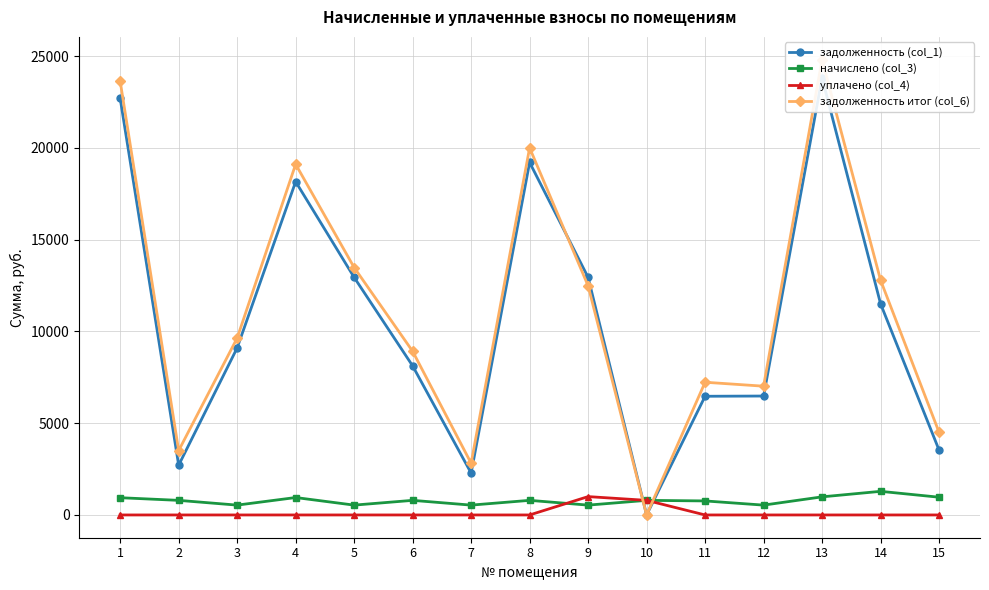

Where is задолженность итог (col_6) nearest to the value 12406?

9